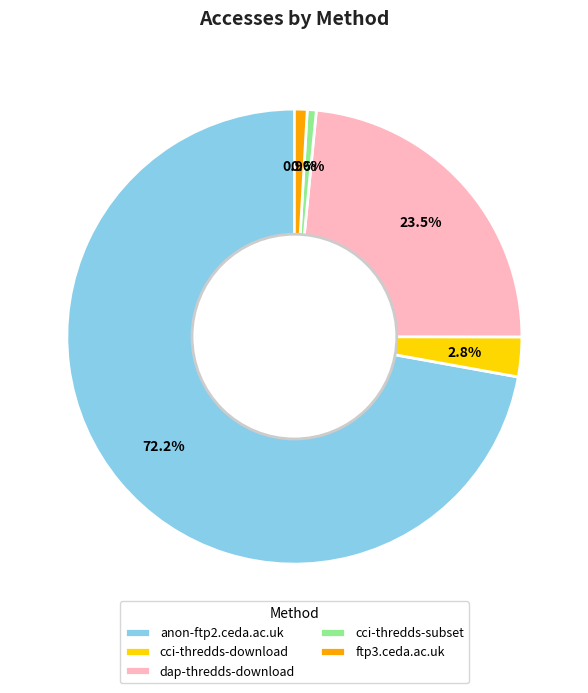

Combined, do cci-thredds-download and cci-thredds-subset account for over 50%?

No